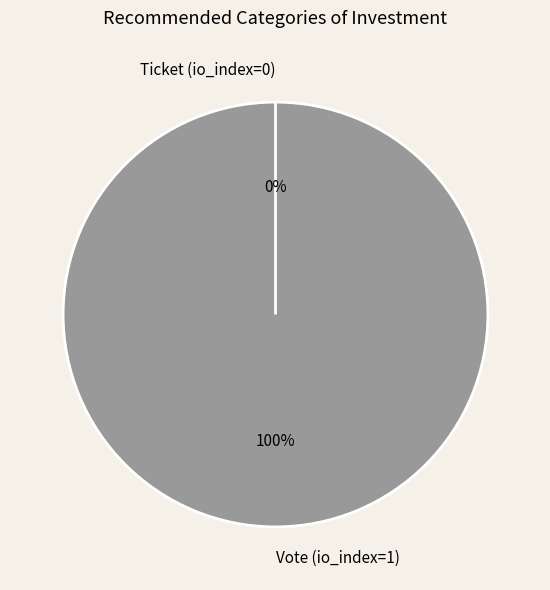

Which has a higher value, Ticket (io_index=0) or Vote (io_index=1)?

Vote (io_index=1)